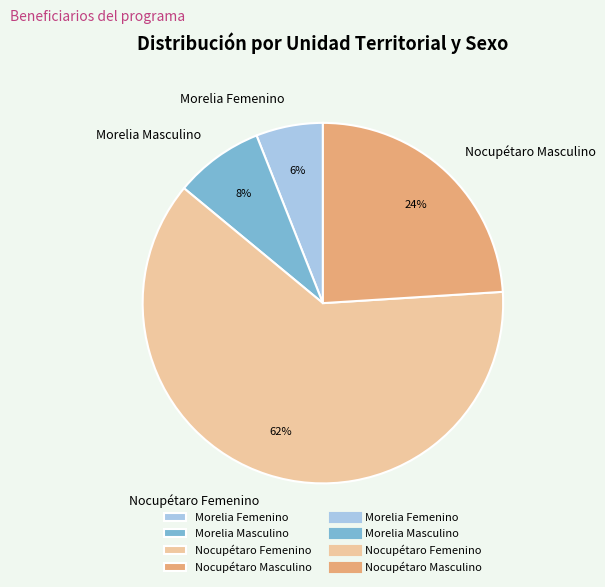

True or false: Nocupétaro Femenino accounts for 62% of the total.

True